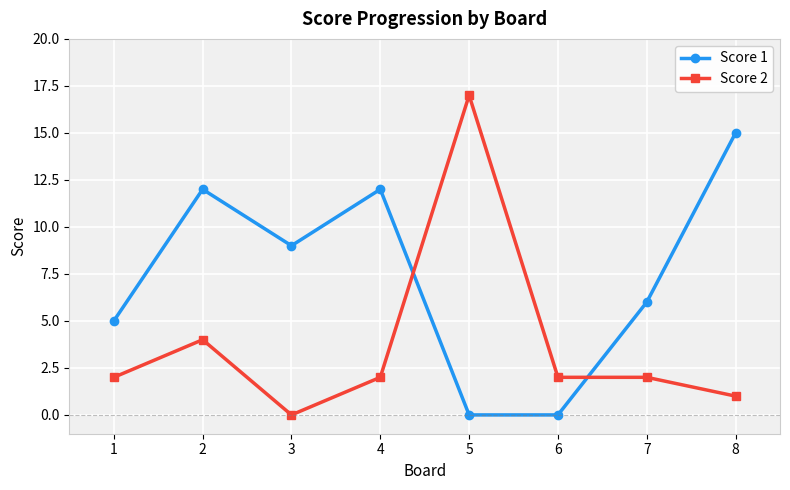

Which series has the largest total across all categories?

Score 1